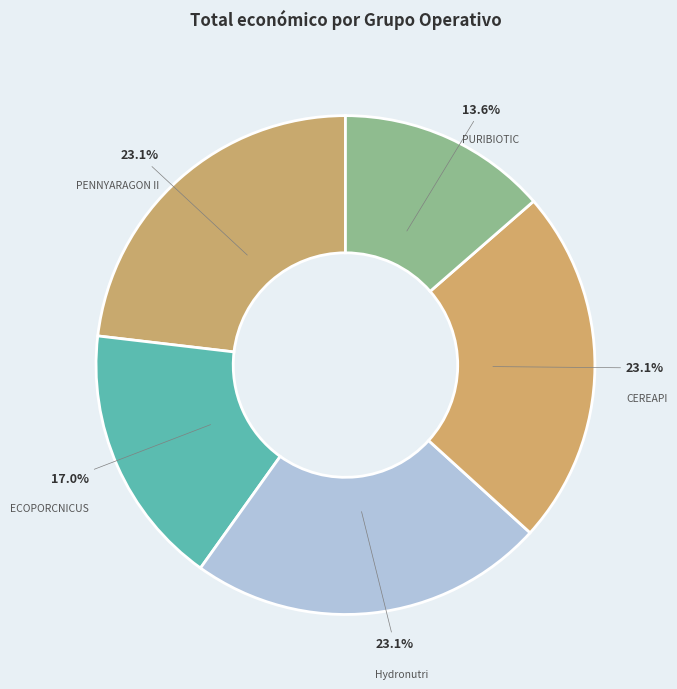

Which slice is the smallest?

PURIBIOTIC